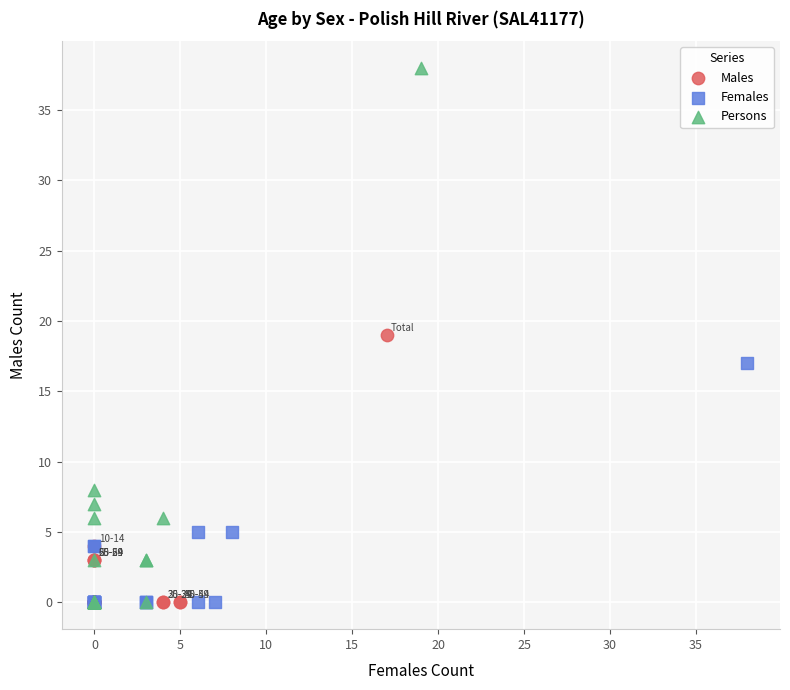

Which series has the widest spread of Y values?

Persons